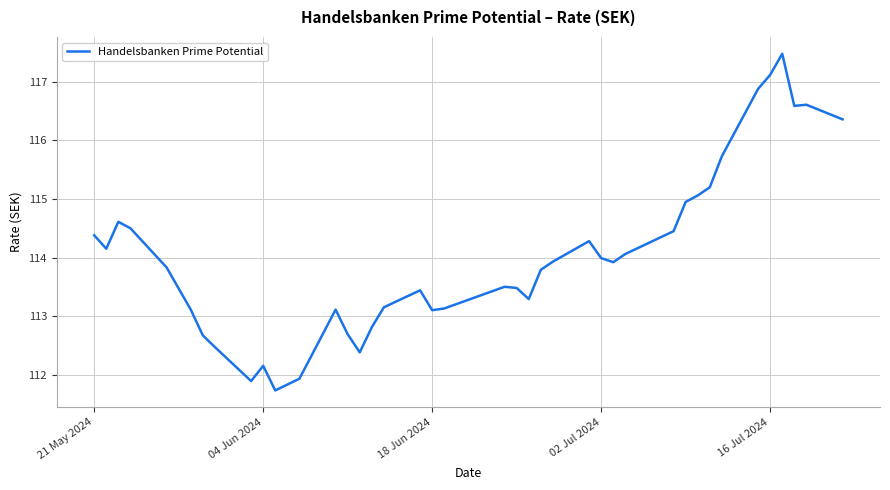

What is the maximum value shown in the chart?

117.5